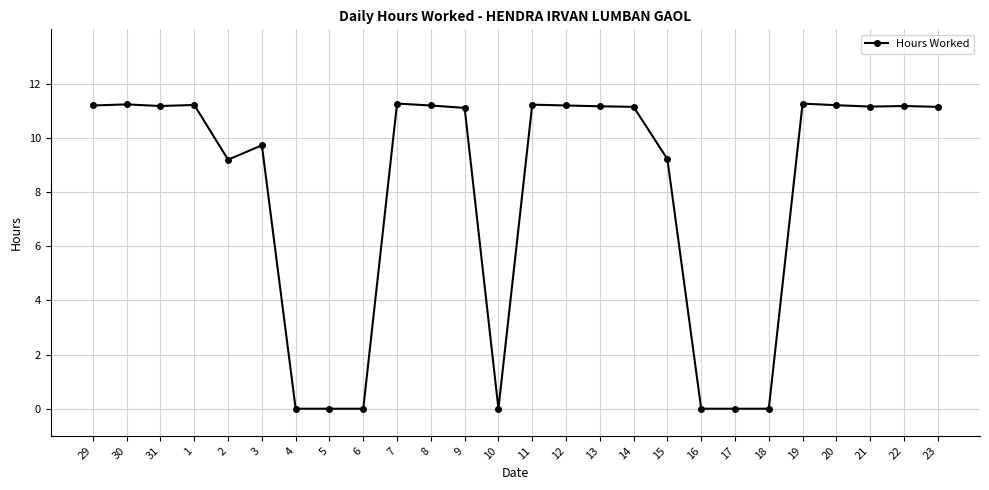

How many data points are above 11?

16